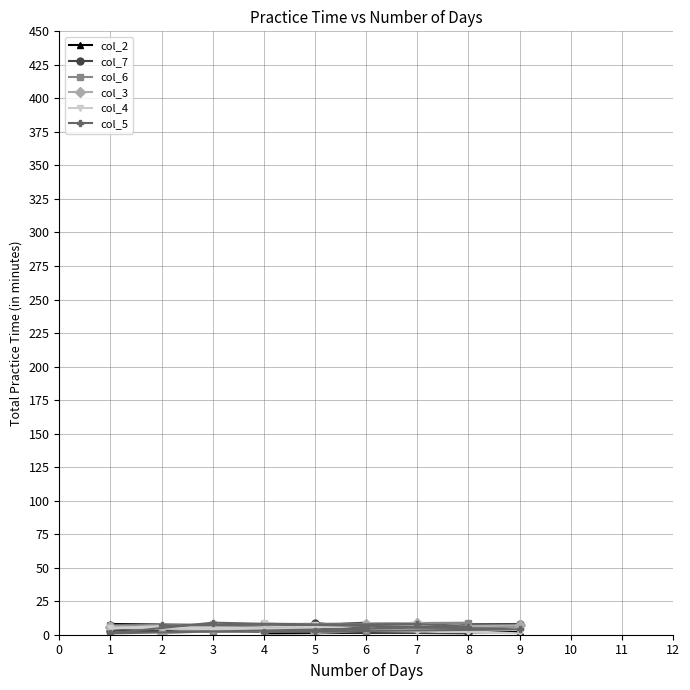

In col_4, how many points are higher than both neighbors (excluding endpoints)?

2